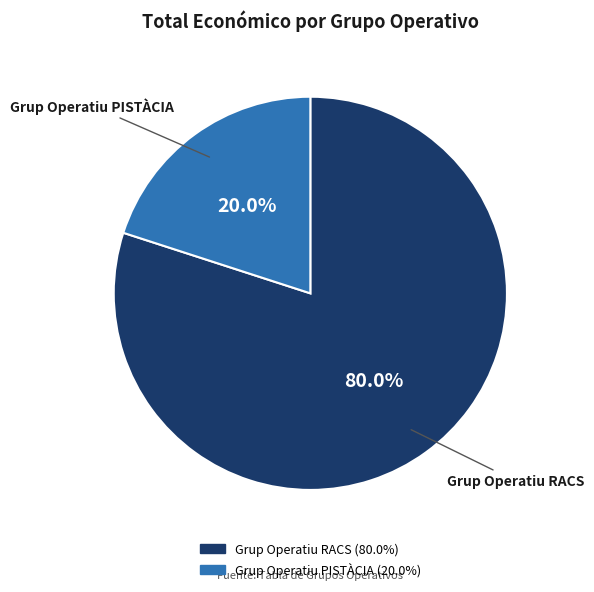

Which has a higher value, Grup Operatiu RACS or Grup Operatiu PISTÀCIA?

Grup Operatiu RACS